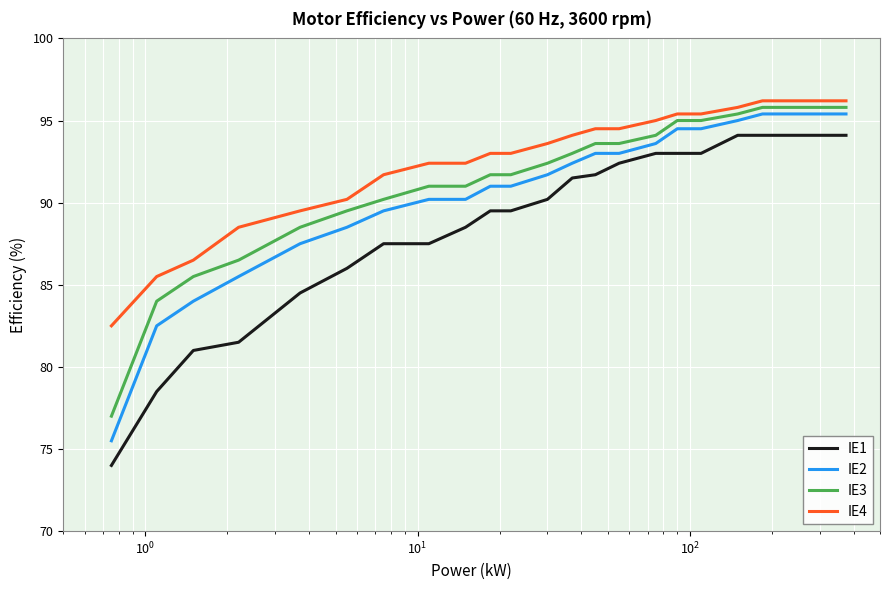

What is the maximum value for IE2?

95.4